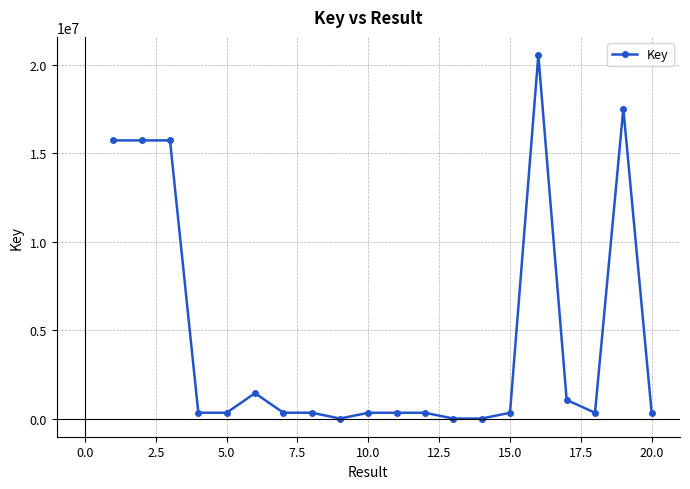

True or false: the data has more than 1 interior local peaks.

True